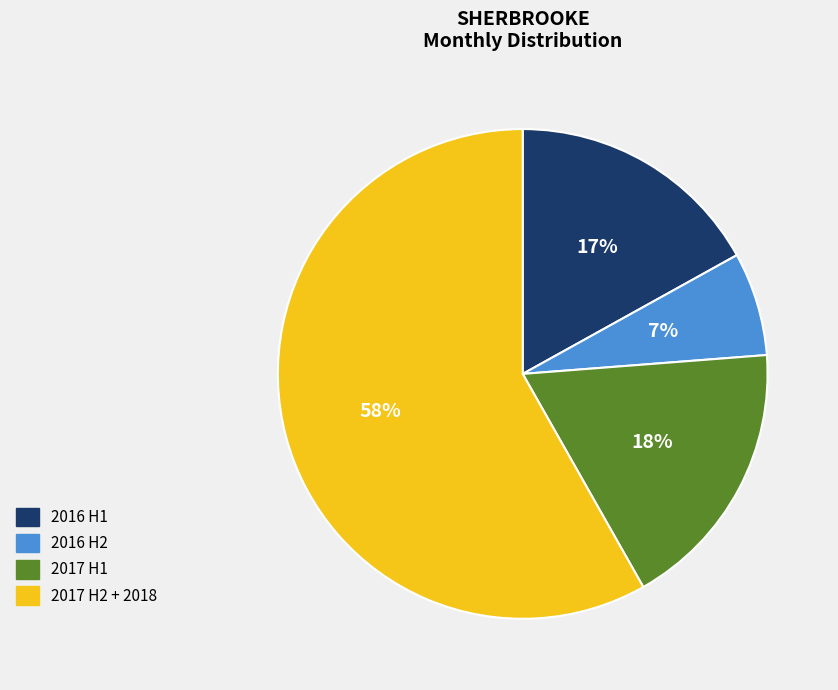

Is there a majority slice in this chart?

Yes